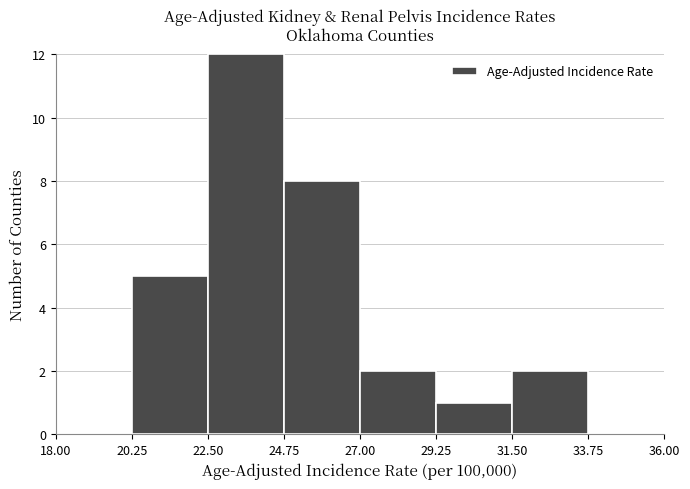

How tall is the bar that spans 24.75 to 27.00 on the x-axis? The values are not printed on the chart, so give them approximately, as read against the axis.

8